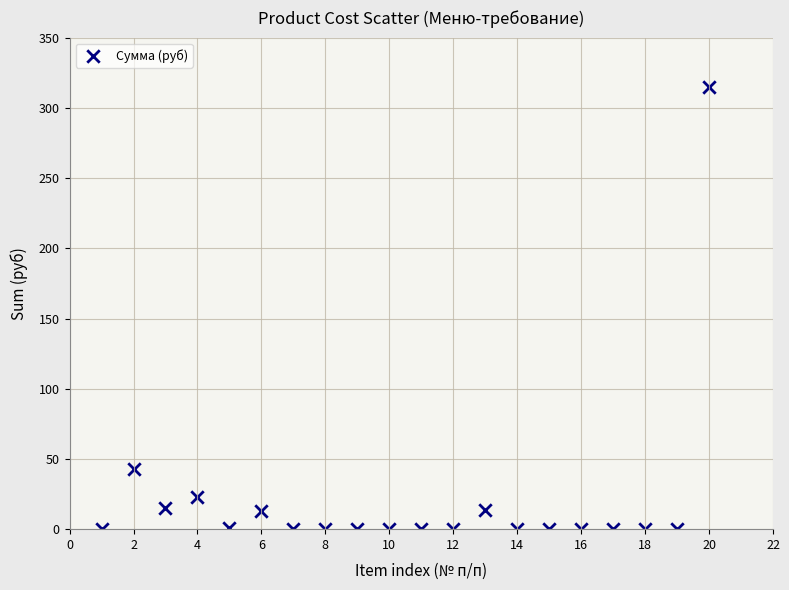

What Y value in the scatter plot is closest to 157?

42.9